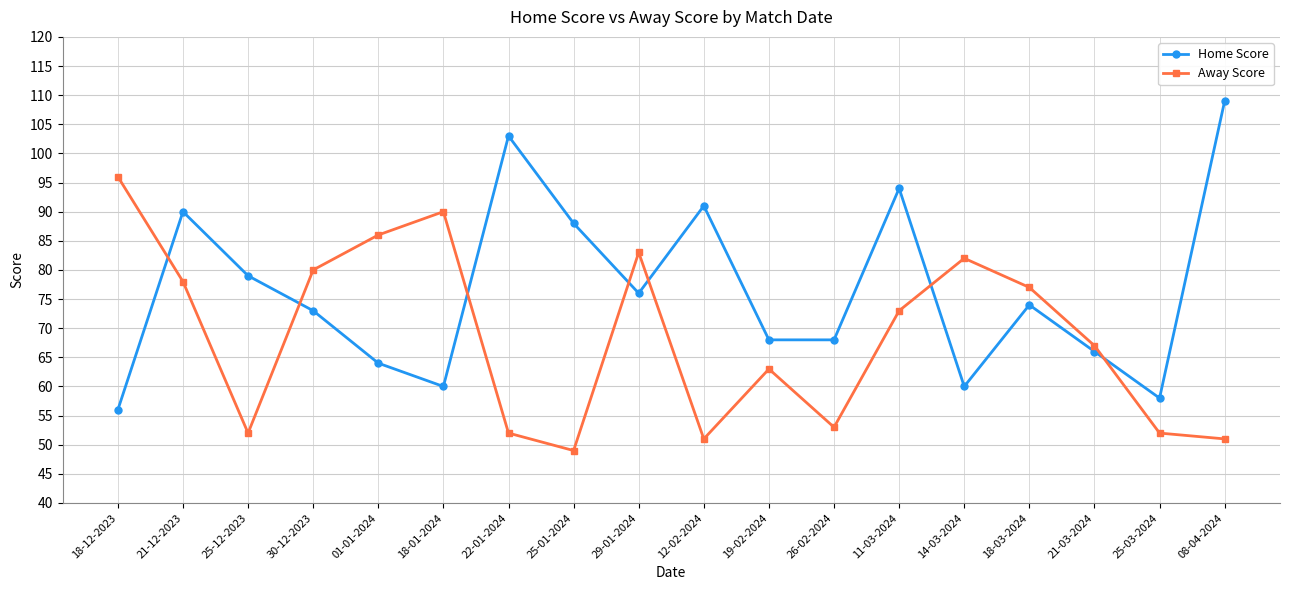

The value of Home Score at 19-02-2024 is 68. True or false?

True